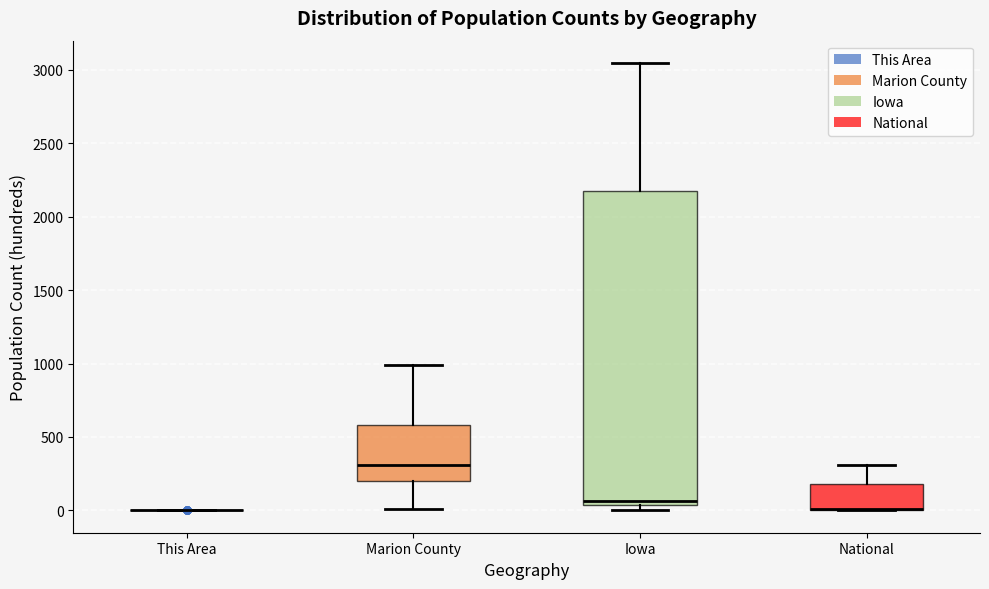

Reading left to right, transcribe this box plot: for each box, give where its median line is, the range the box spans, and where its two whiskers end, as read against the y-axis. The values are not printed on the chart, so give them approximately, as read against the axis.

This Area: box collapsed to a line at 0, whiskers 0 to 0
Marion County: median 300, box 200 to 600, whiskers 0 to 1000
Iowa: median 50 (just above the box's lower edge), box 50 to 2150, whiskers 0 to 3050
National: median 0 (drawn on the box's lower edge), box 0 to 200, whiskers 0 to 300